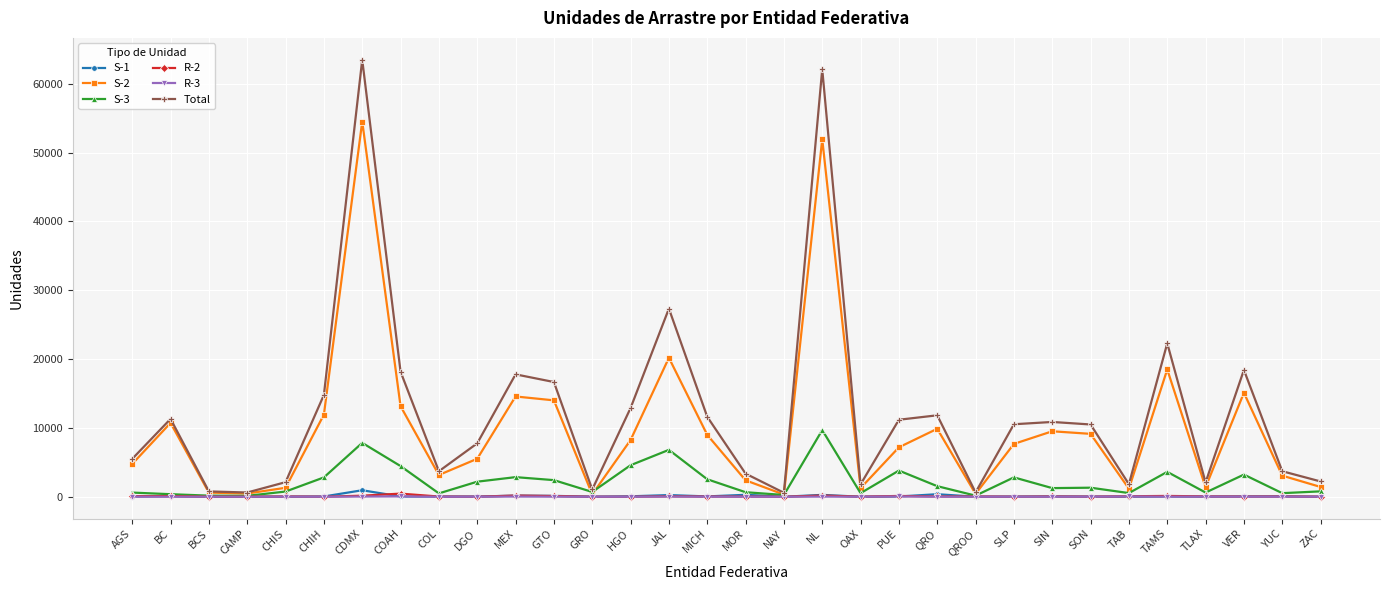

Does the chart have visible grid lines?

Yes